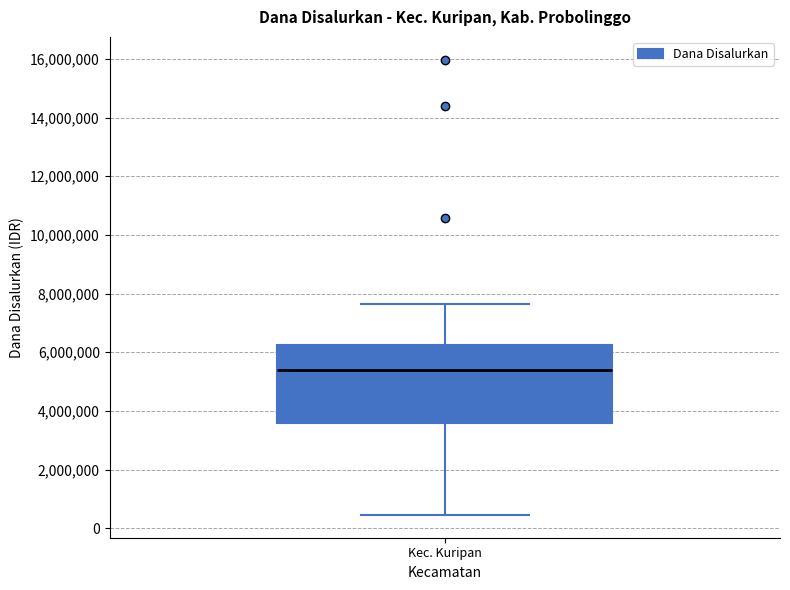

Where does the median line of the box for Kec. Kuripan sit on the y-axis? The values are not printed on the chart, so give them approximately, as read against the axis.

5400000